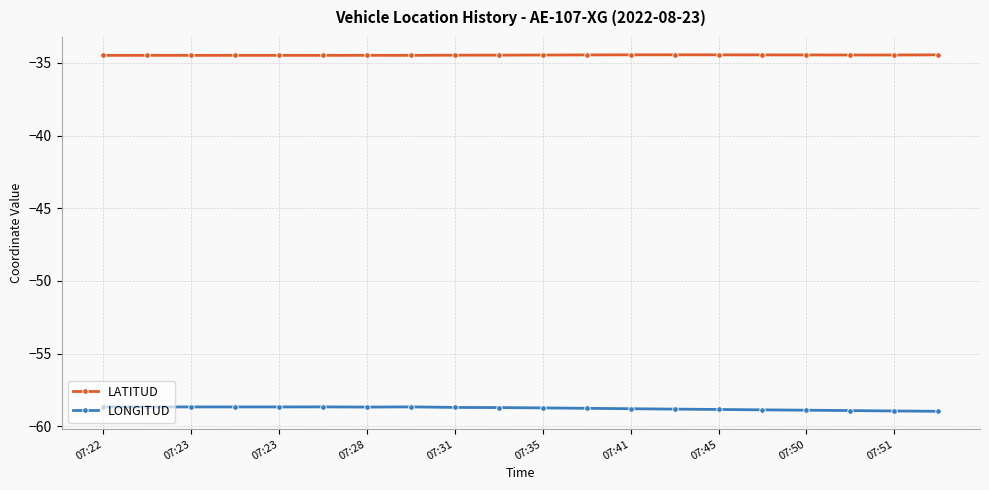

True or false: LATITUD and LONGITUD cross at least once.

False